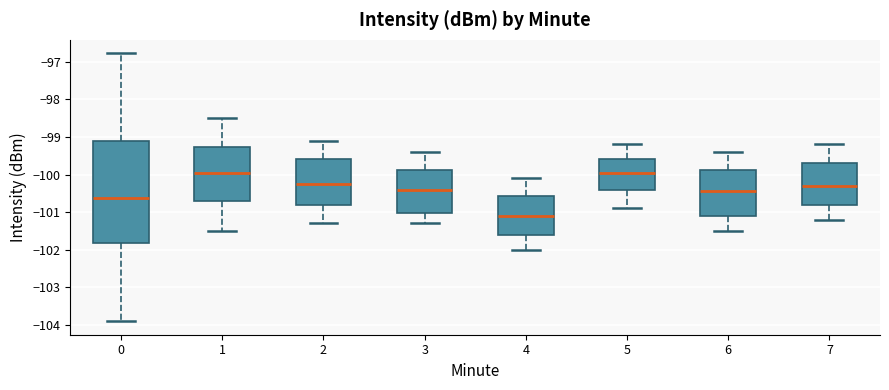

Comparing the boxes themselves (not the whiskers), which one is the tallest?

0